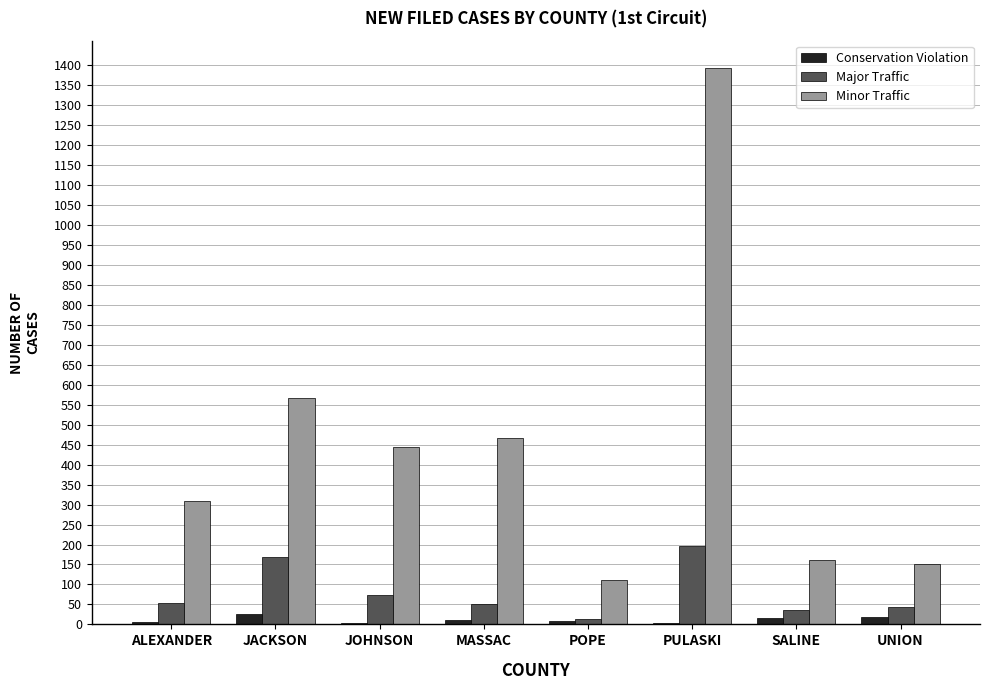

What is the sum of all Minor Traffic values?

3602